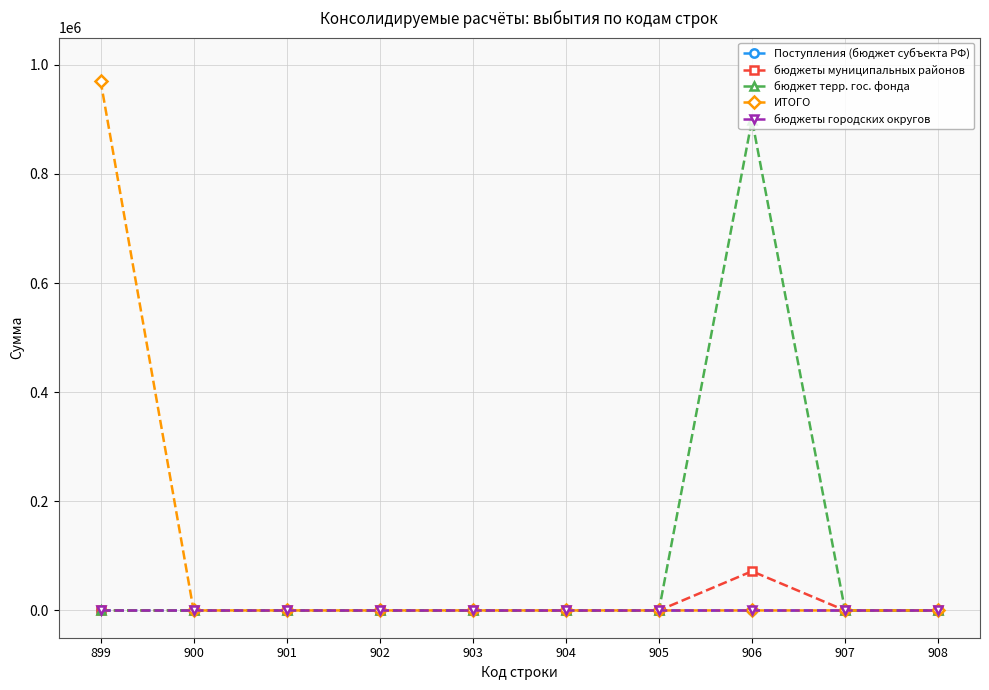

Is this an area chart (filled region under the line)?

No